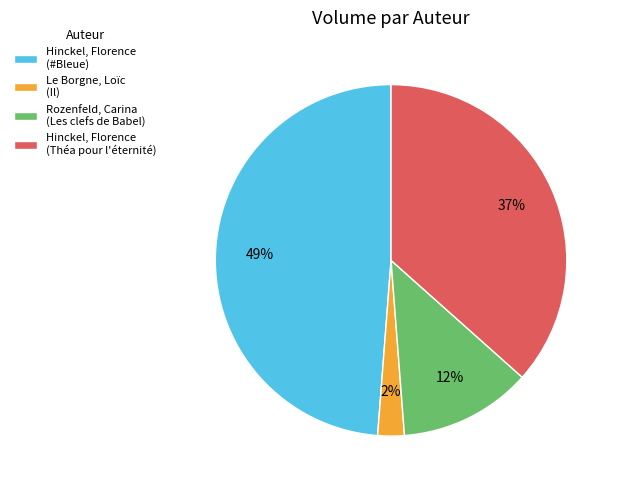

To the nearest percent, what percentage of the pie is Le Borgne, Loïc (Il)?

2%